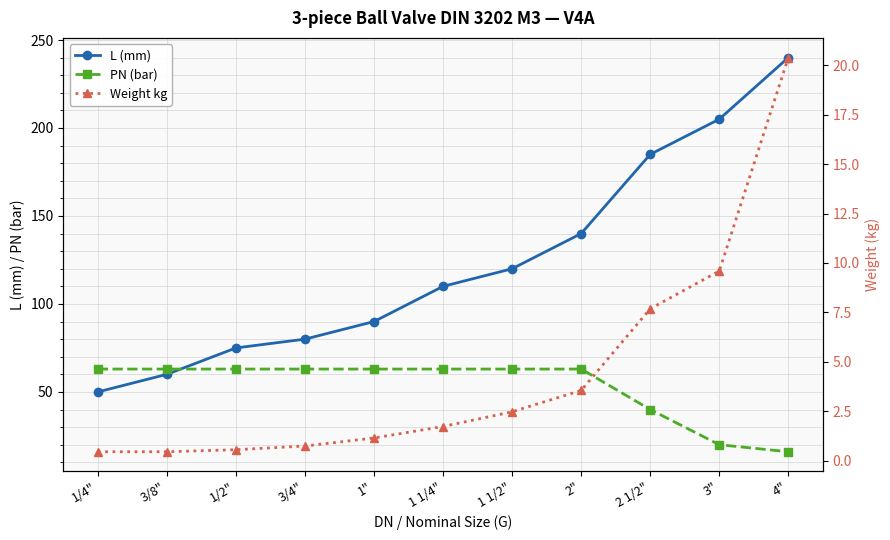

How many data points in L (mm) are less than 110?

5